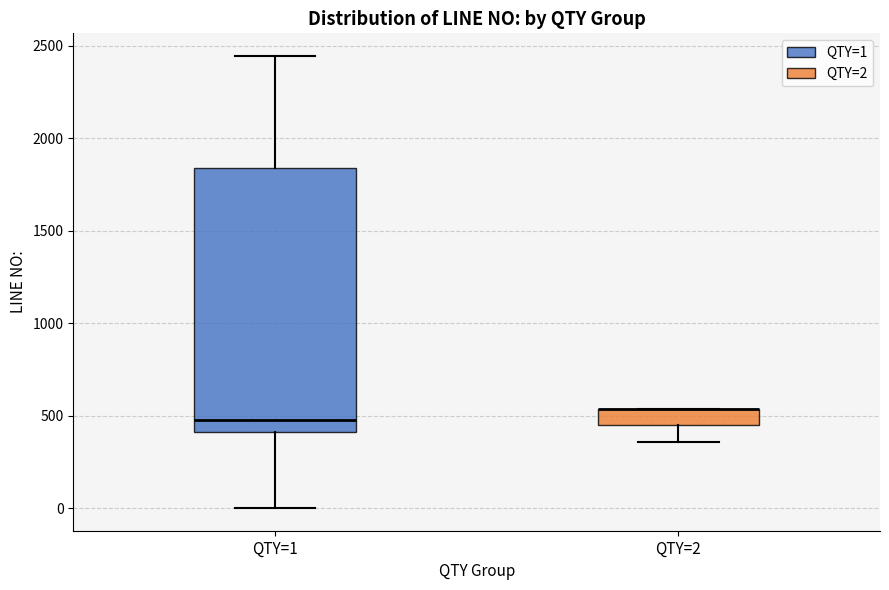

Which box is the tallest, from its lower edge to its upper edge?

QTY=1